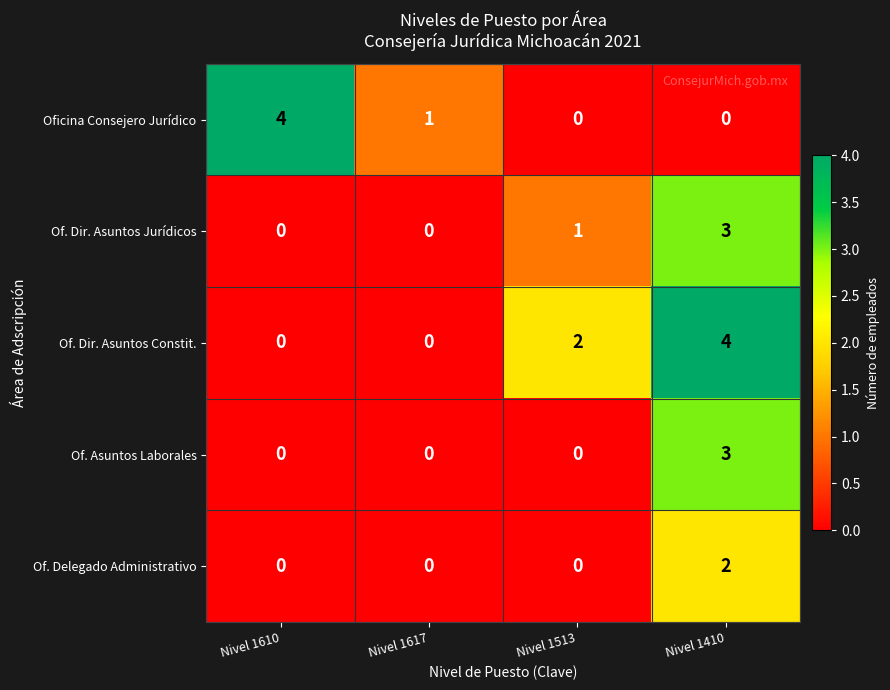

True or false: Of. Delegado Administrativo has a value of 0 at Nivel 1610.

True